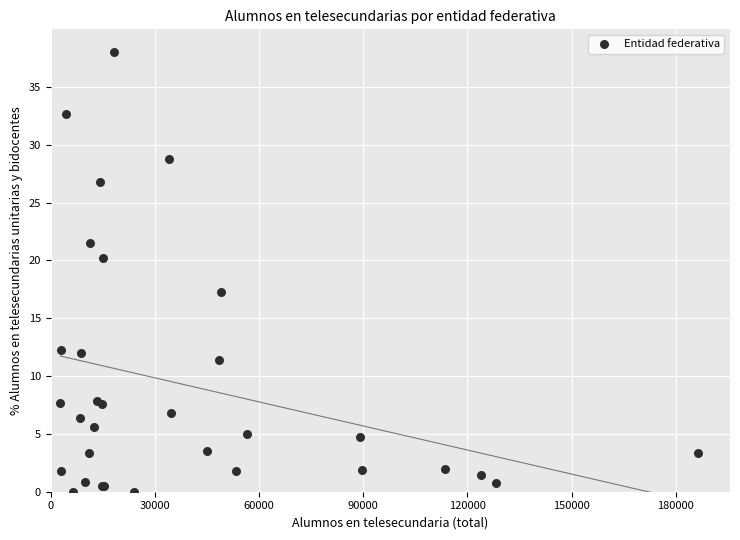

What Y value in the scatter plot is closest to 19?

20.2